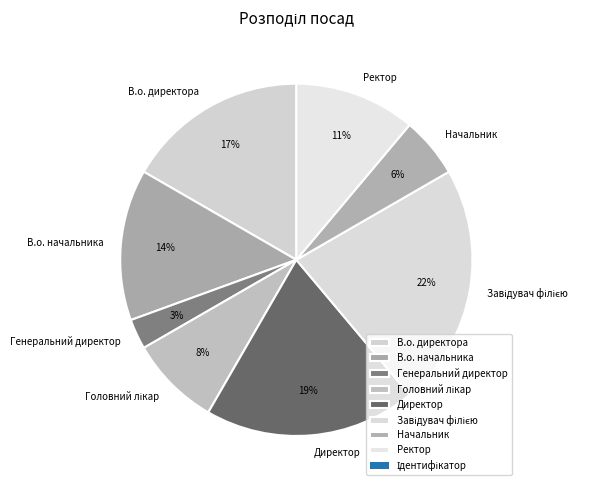

What is the smallest slice in the pie chart?

Генеральний директор